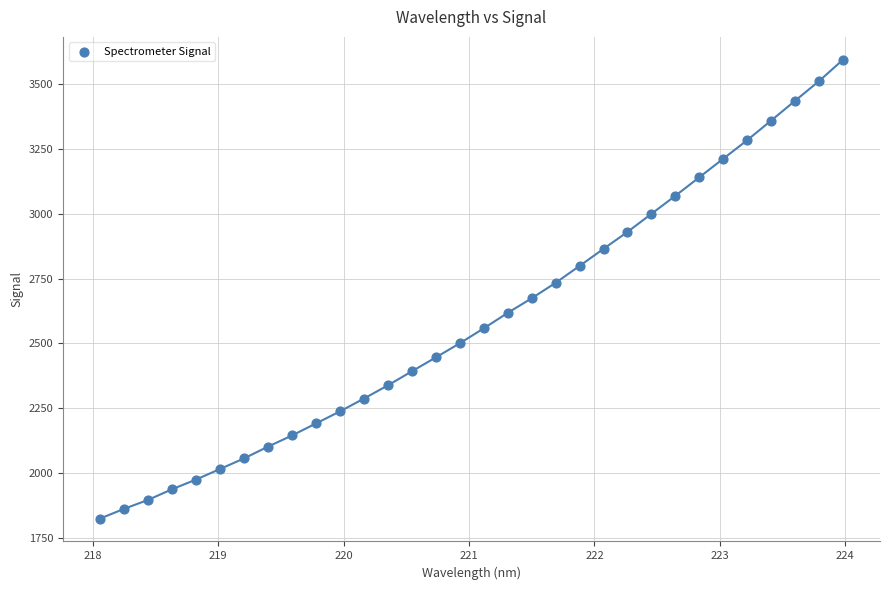

What is the range of Y values (max minus min)?

1769.7